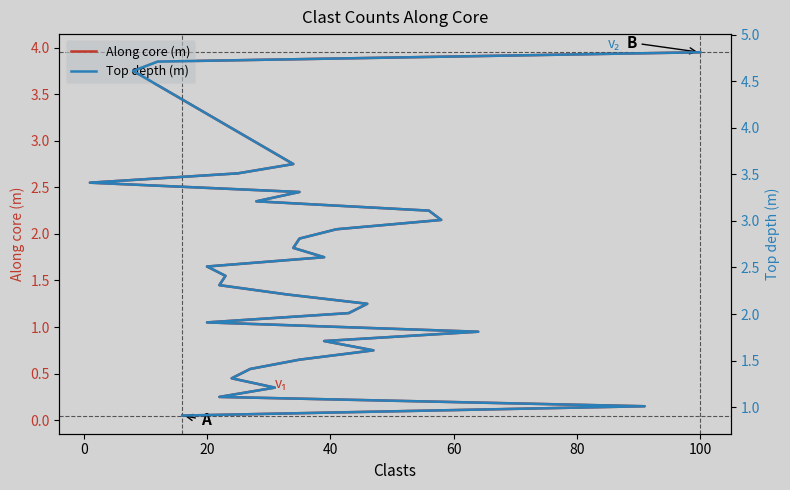

True or false: Along core (m) and Top depth (m) cross at least once.

False